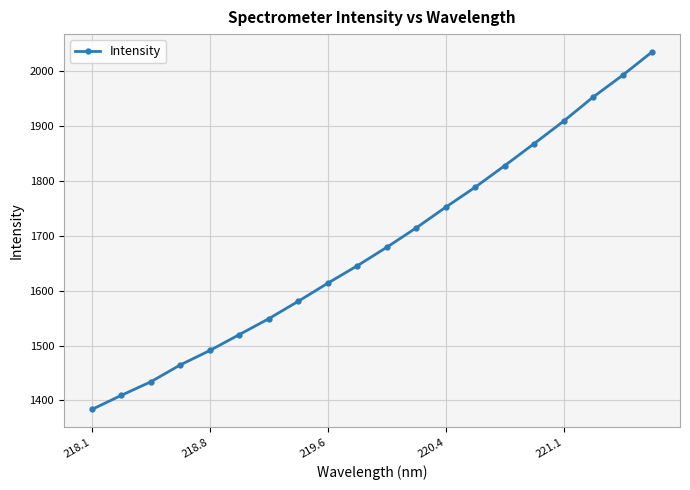

True or false: the data has more than 1 interior local peaks.

False